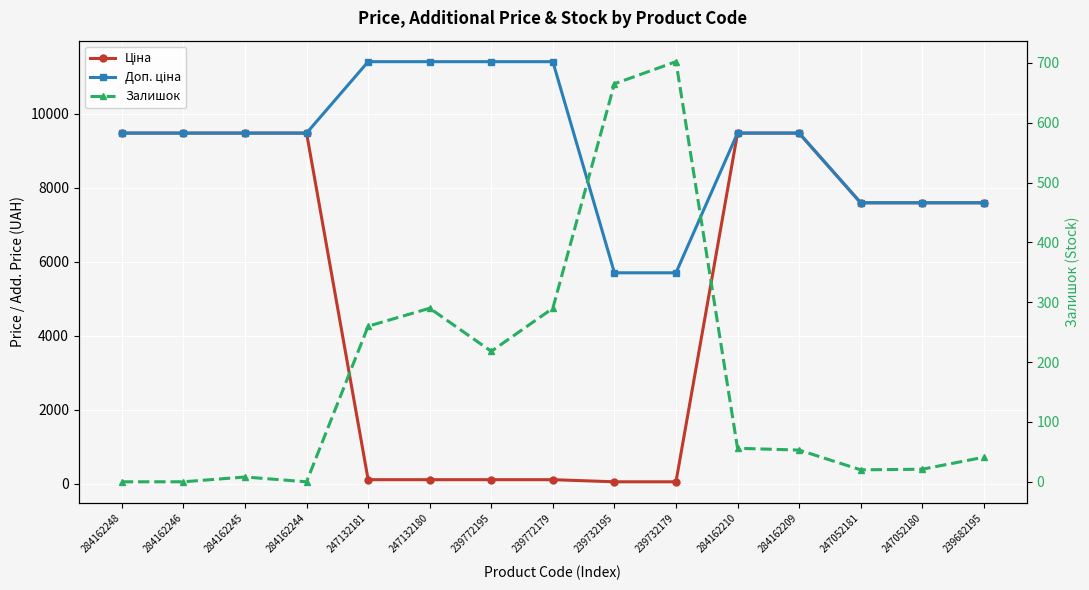

How many lines are shown in the chart?

3